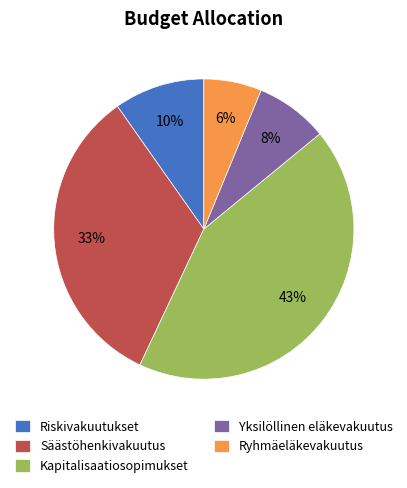

To the nearest percent, what is the difference between the Ryhmäeläkevakuutus and Säästöhenkivakuutus slice percentages?

27%